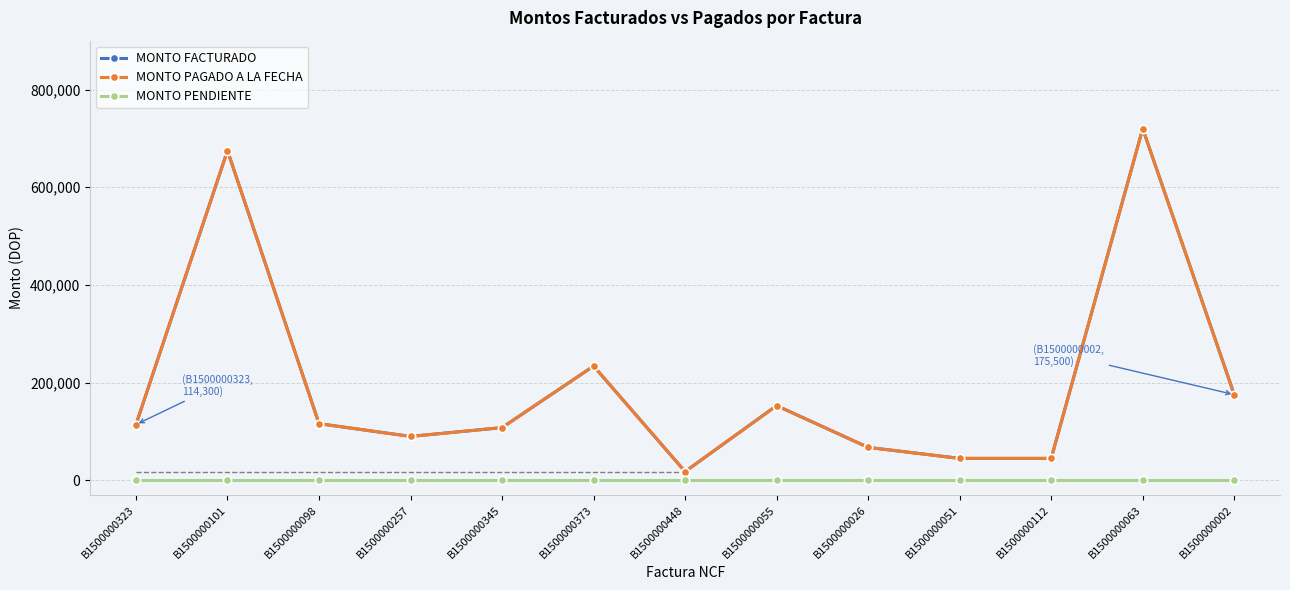

True or false: MONTO PAGADO A LA FECHA has a value of 958174 at B1500000063.

False